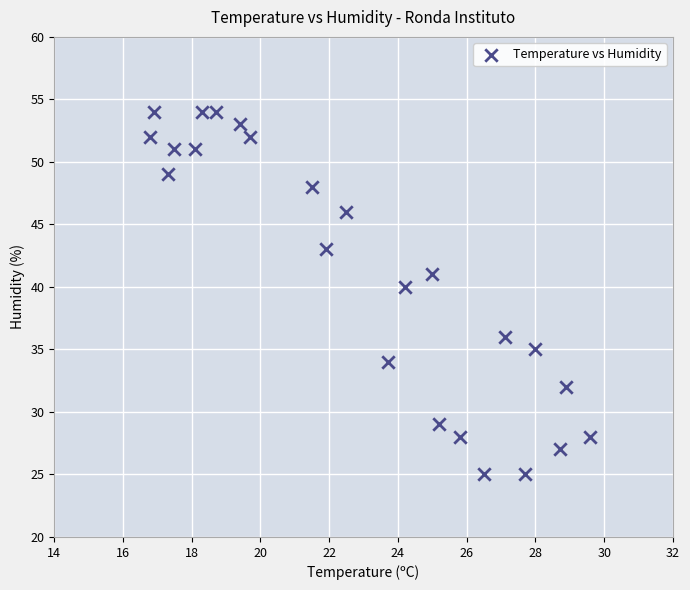

What is the range of Y values (max minus min)?

29